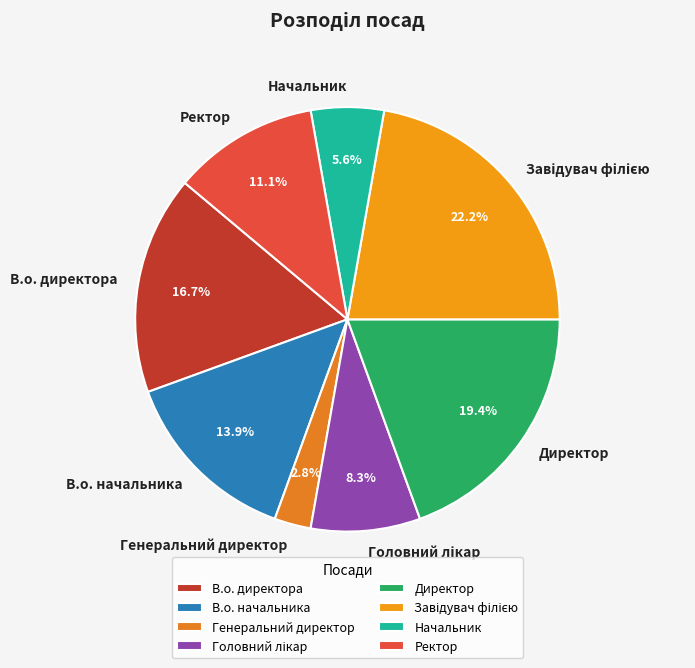

To the nearest percent, what is the combined percentage of В.о. начальника and Генеральний директор?

17%